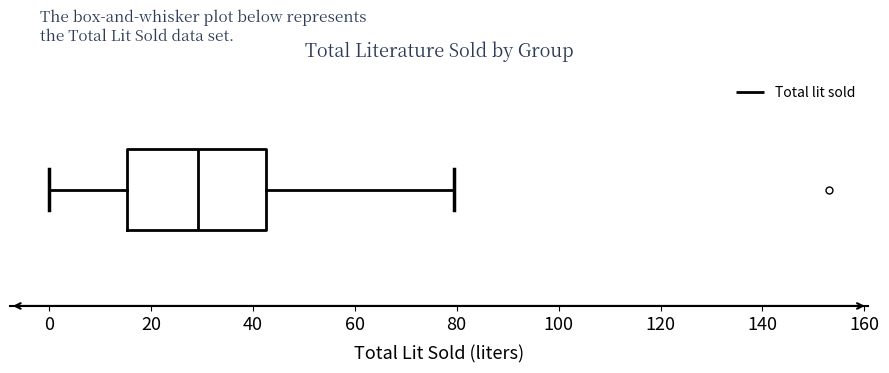

Read this box plot against the x-axis: the position of the median line, the range covered by the box, and the ends of both whiskers. The values are not printed on the chart, so give them approximately, as read against the axis.

median 30, box 16 to 42, whiskers 0 to 80